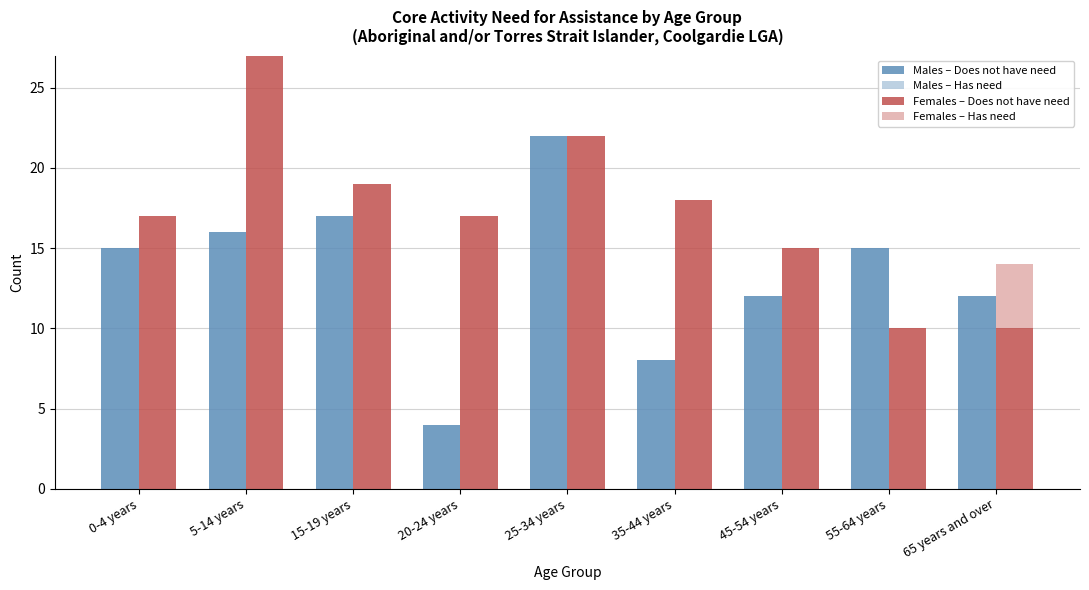

What is the difference between the second highest and second lowest values in the Females – Does not have need series?

12